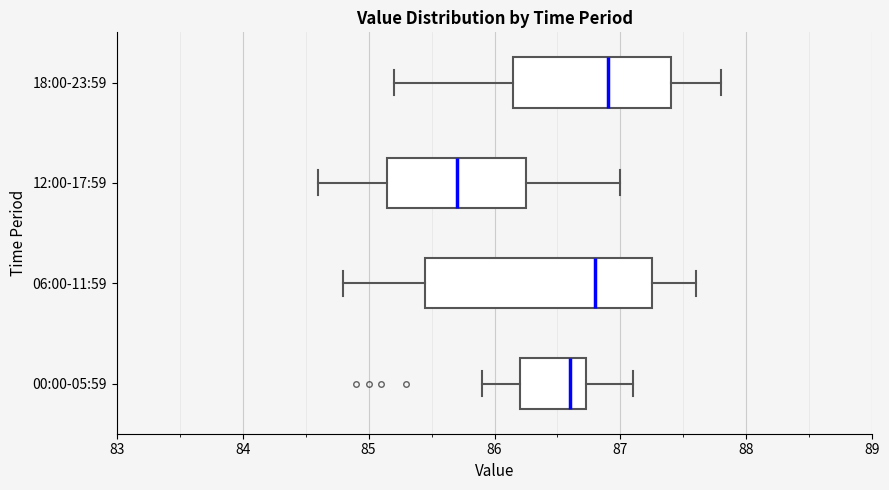

Which box is the widest, from its left edge to its right edge?

06:00-11:59